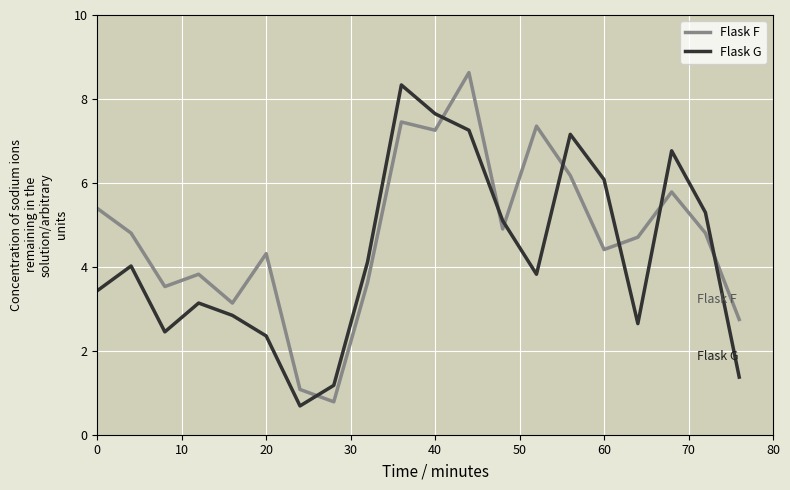

What is the minimum value shown in the chart?

0.7